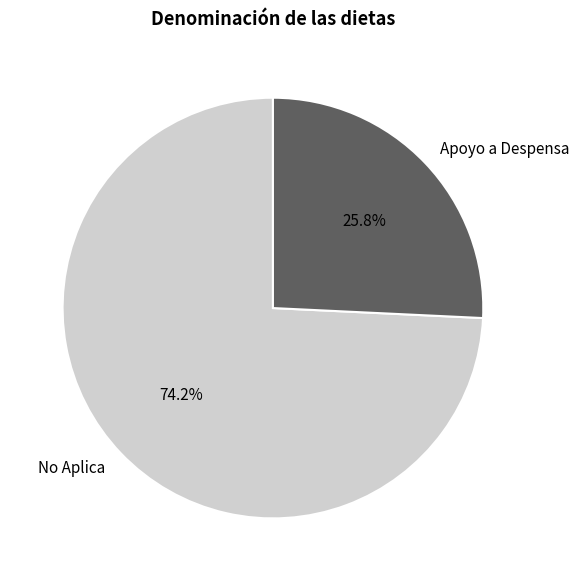

How many slices are in this pie chart?

2